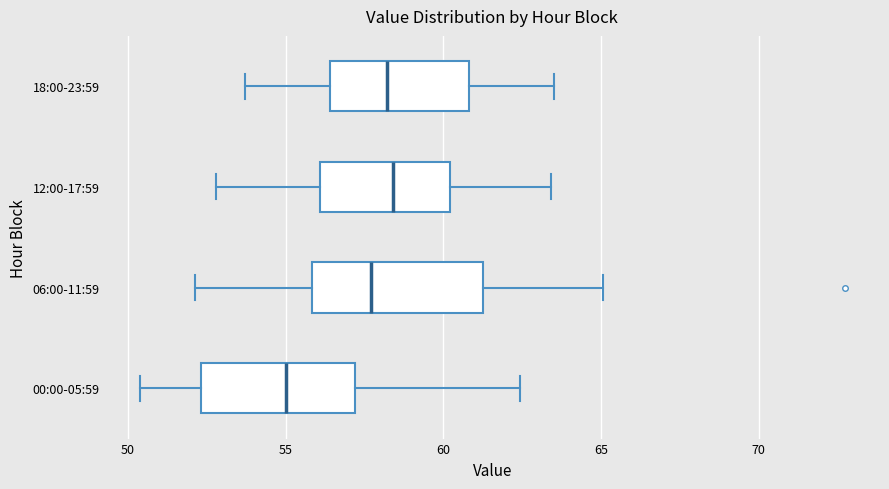

Where does the left whisker of the box for 00:00-05:59 end on the x-axis? The values are not printed on the chart, so give them approximately, as read against the axis.

50.5